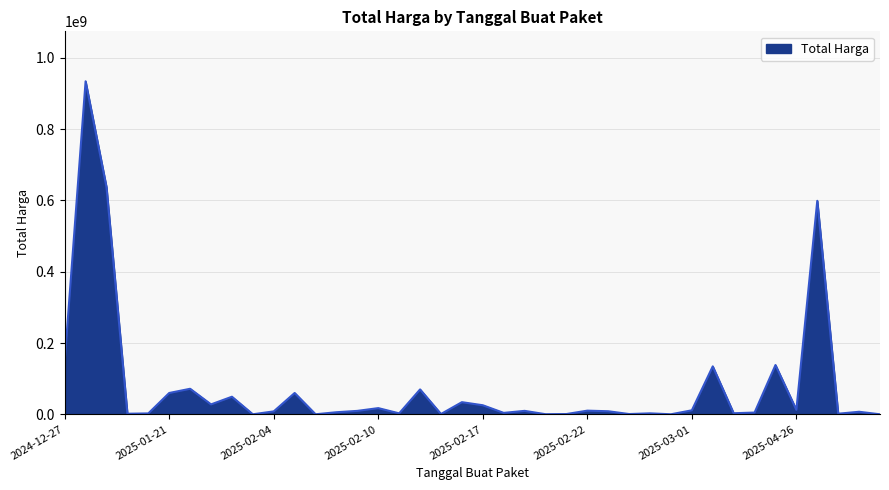

What is the maximum value shown in the chart?

934200000